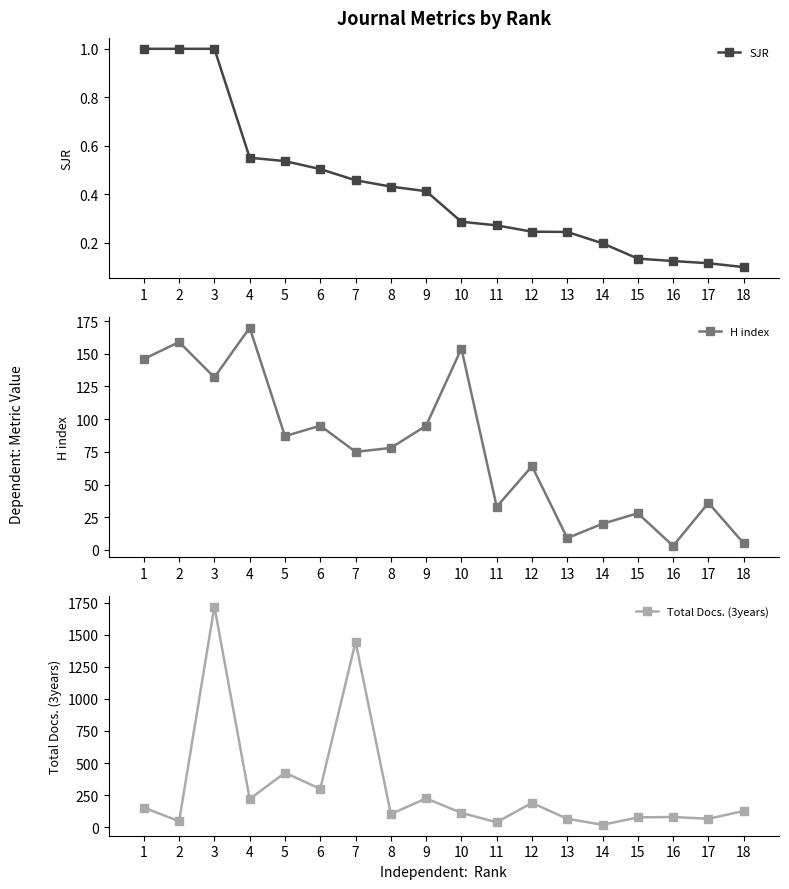

What is the approximate value of Total Docs. (3years) at 10?

111